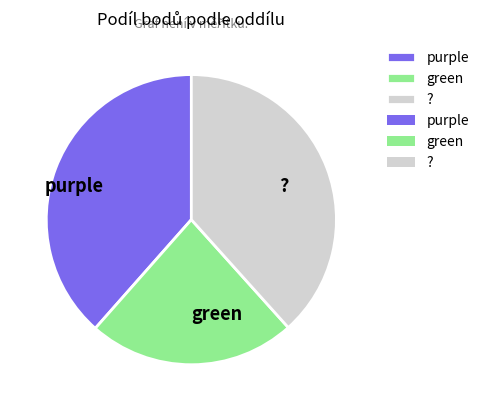

Which slice is the smallest?

green